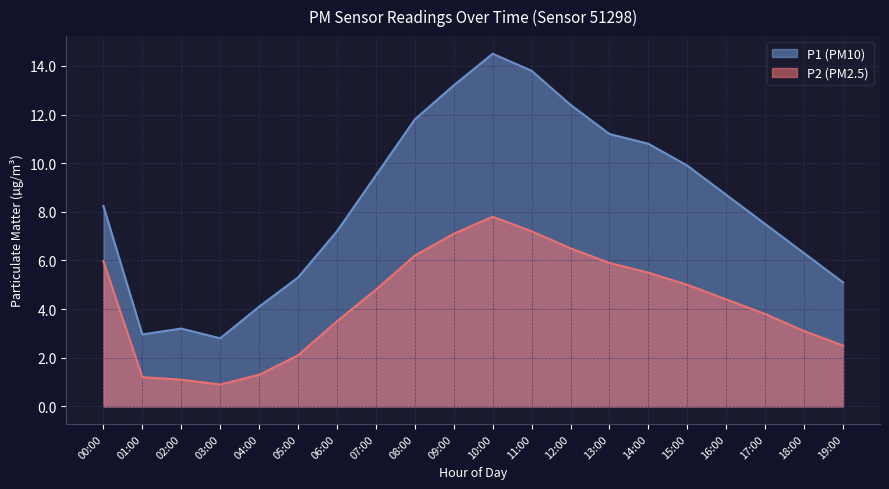

What is the value of the P2 point at the 18th from the left?

3.8